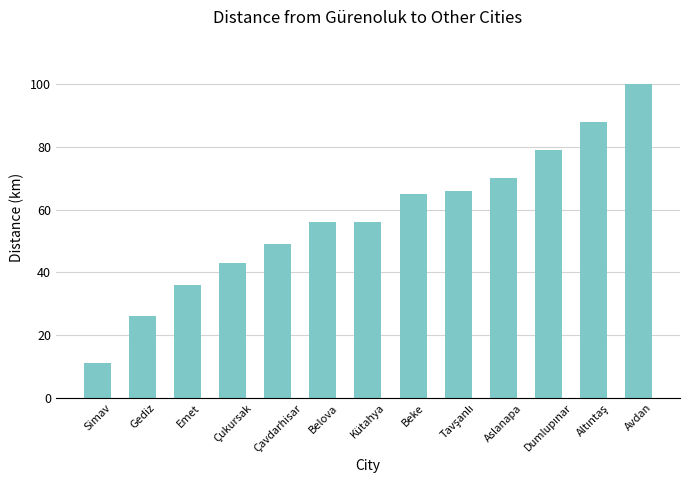

Read the value at Belova.

56